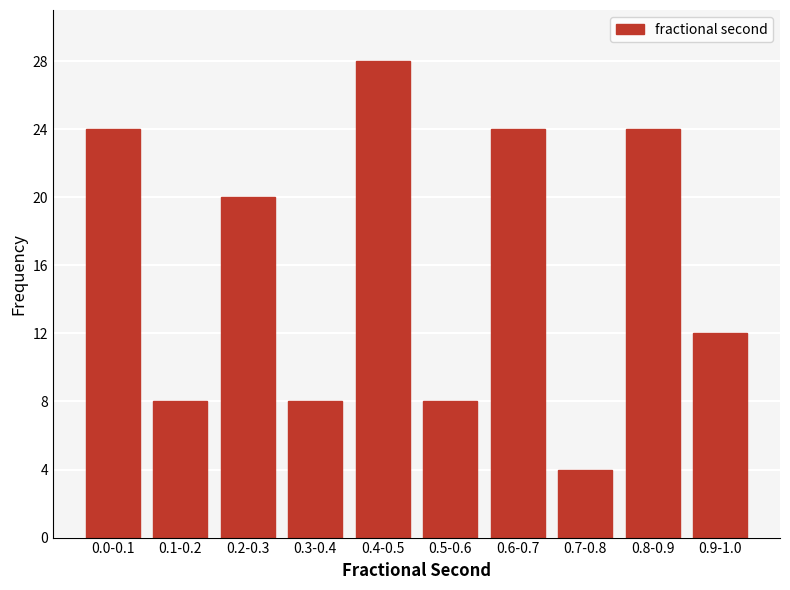

Reading right to left, list all the values displayed in this chart.

0.9-1.0=12	0.8-0.9=24	0.7-0.8=4	0.6-0.7=24	0.5-0.6=8	0.4-0.5=28	0.3-0.4=8	0.2-0.3=20	0.1-0.2=8	0.0-0.1=24